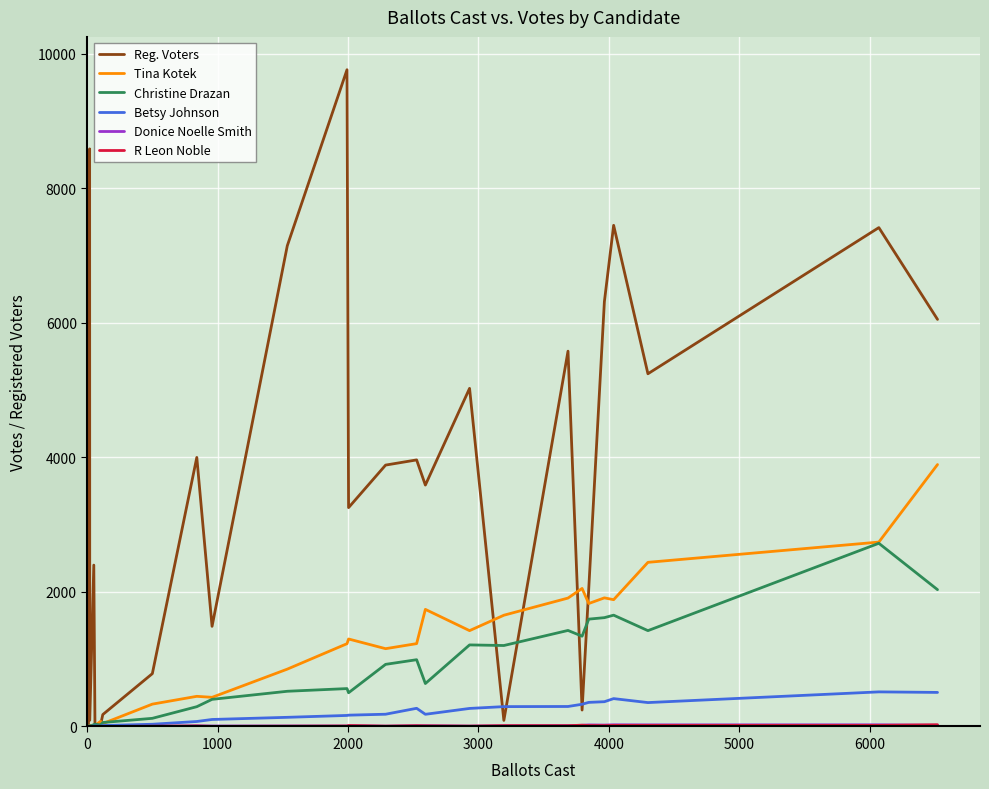

How many lines are shown in the chart?

6